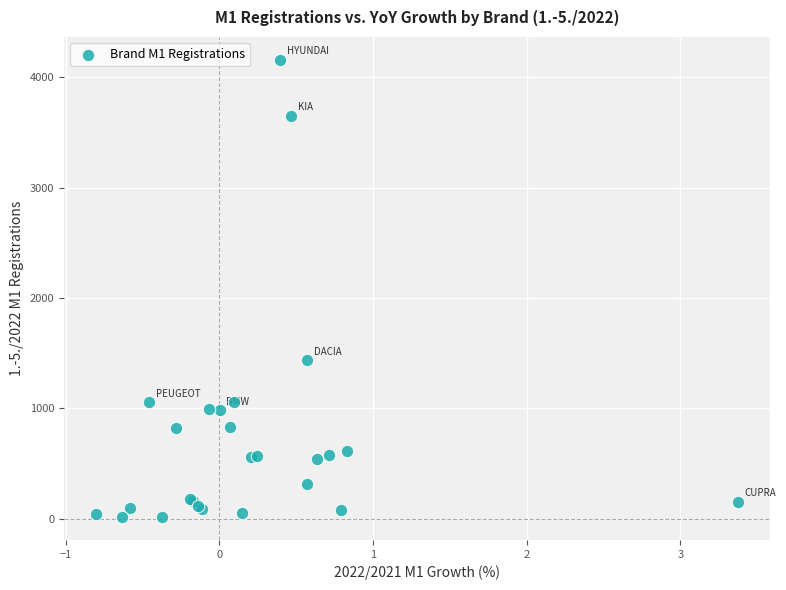

What Y value in the scatter plot is closest to 2087?

1435